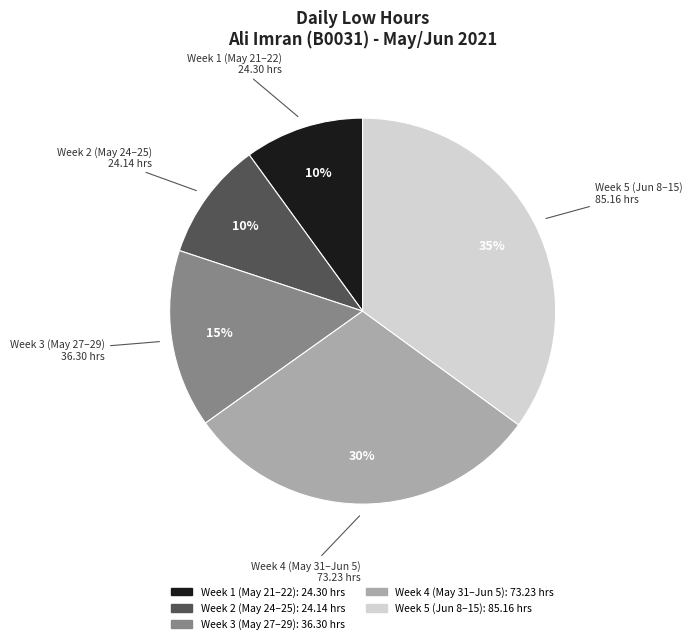

How many segments does this pie chart have?

5